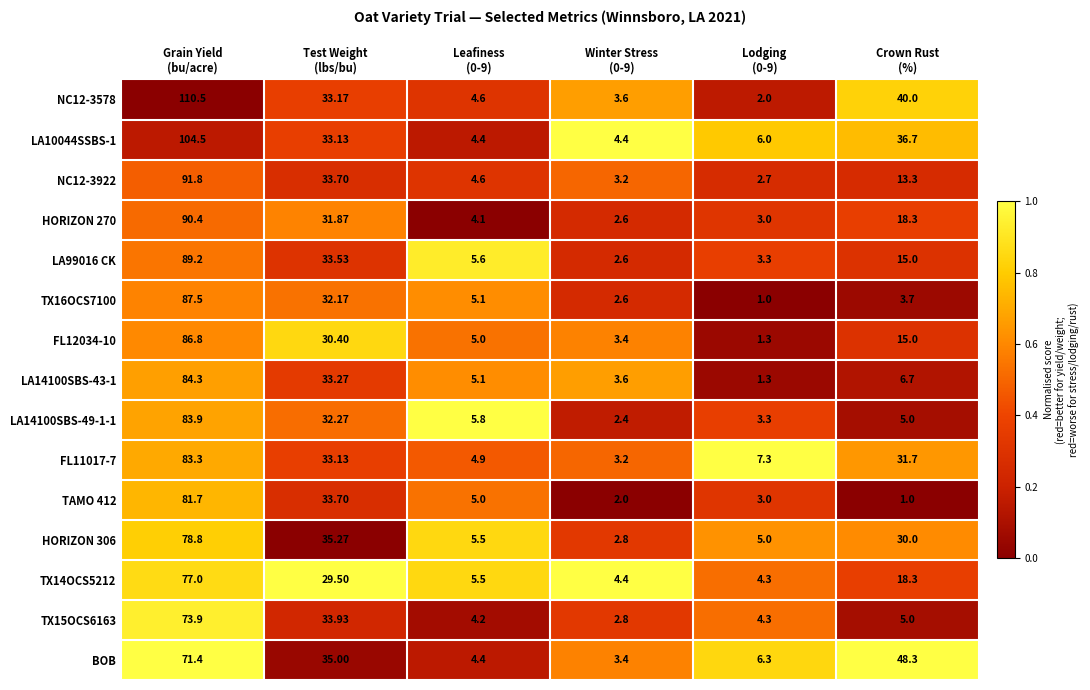

At which category does the chart reach its peak across all series?

Grain Yield
(bu/acre)